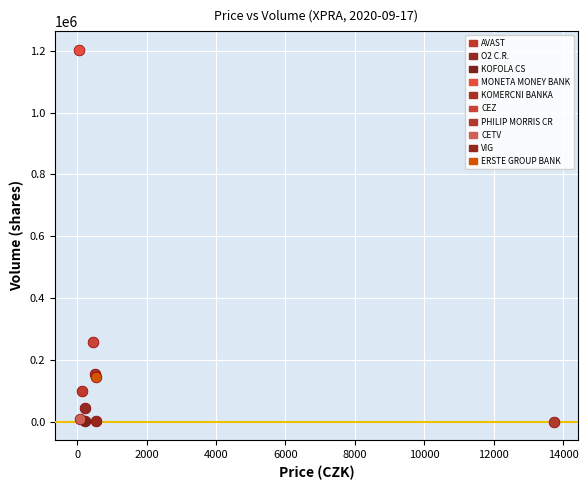

What are all the series names shown in the legend?

AVAST, O2 C.R., KOFOLA CS, MONETA MONEY BANK, KOMERCNI BANKA, CEZ, PHILIP MORRIS CR, CETV, VIG, ERSTE GROUP BANK